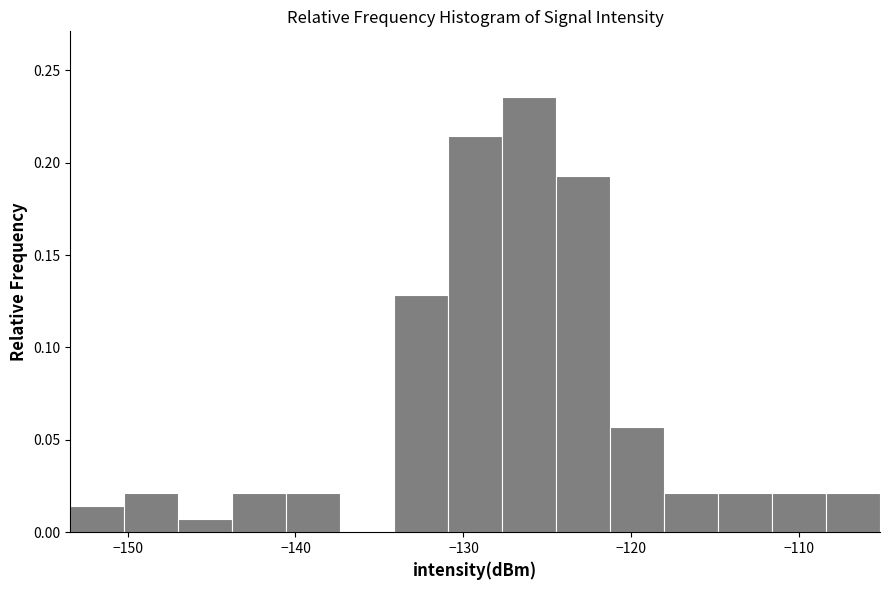

Around what value on the x-axis is the tallest bar? Give the approximate position of its centre, as read against the axis.

-126